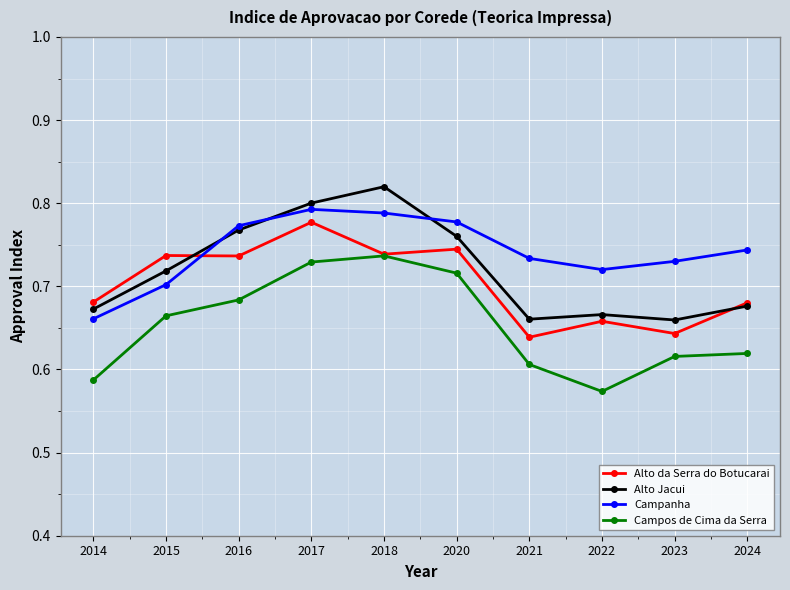

At which category does Alto Jacui reach its first local peak?

2018